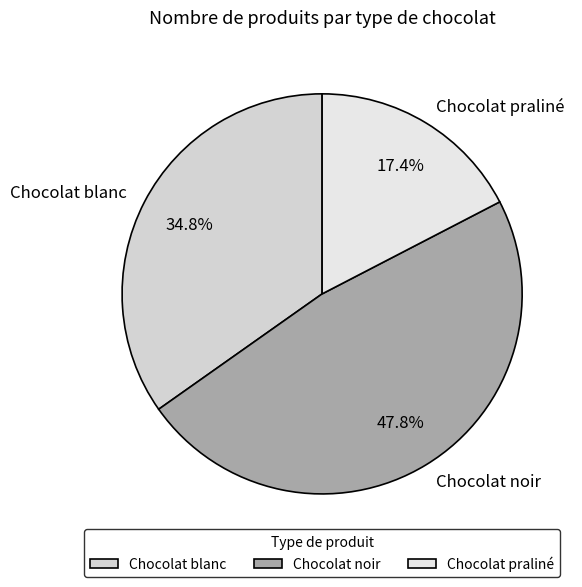

True or false: Chocolat praliné accounts for 10% of the total.

False